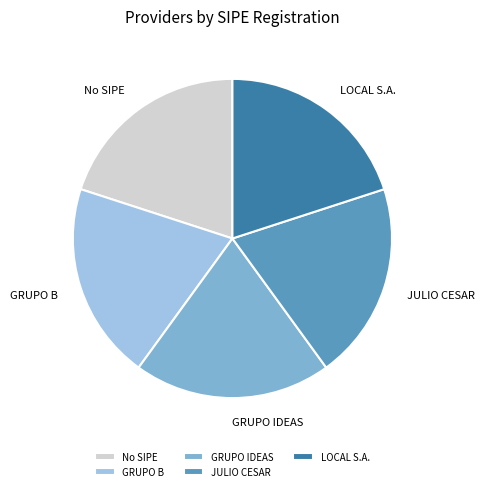

Approximately how many times larger is the value at No SIPE compared to JULIO CESAR?

1.0